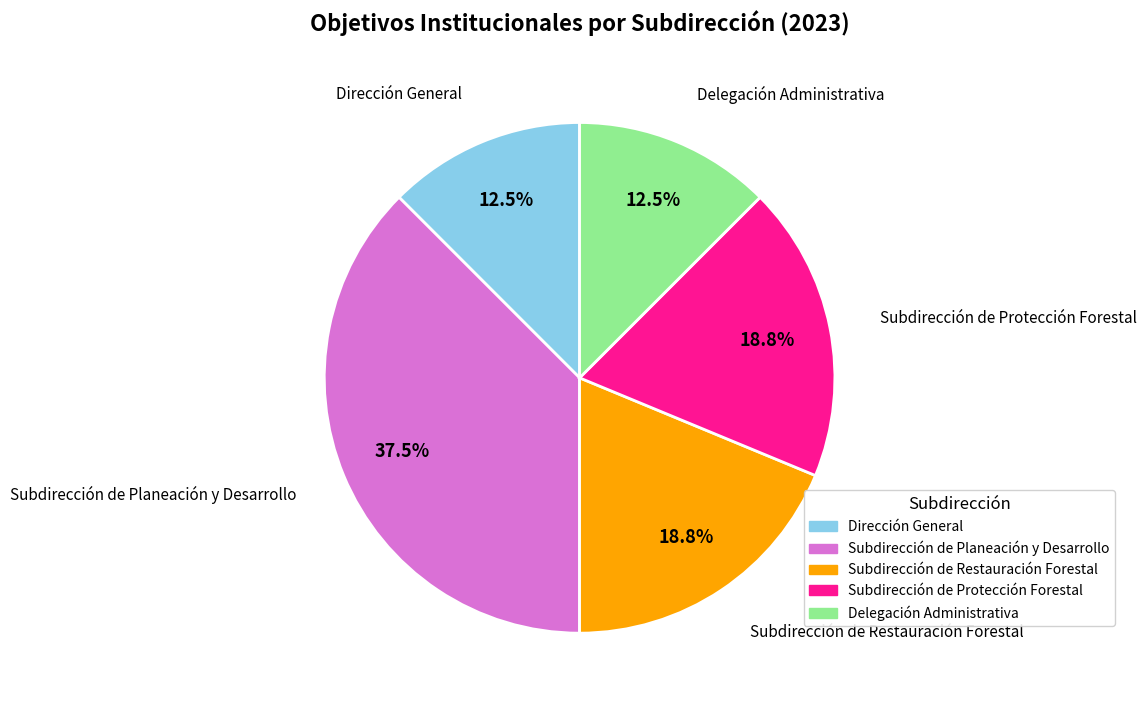

True or false: Subdirección de Protección Forestal accounts for 19% of the total.

True